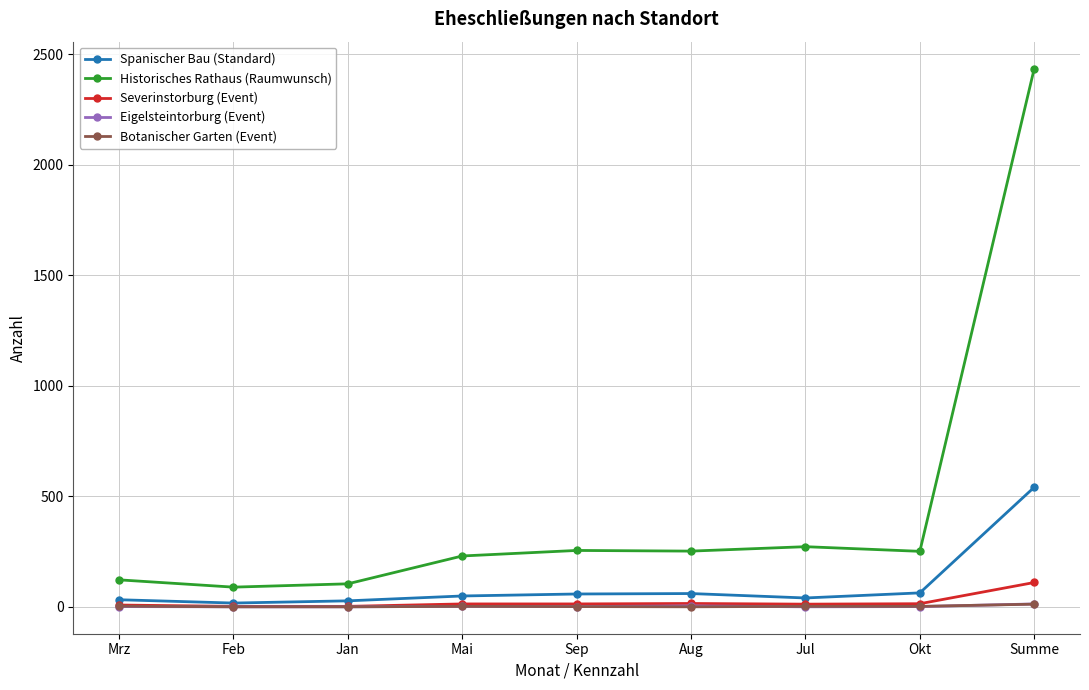

Which series has the widest spread of values?

Historisches Rathaus (Raumwunsch)